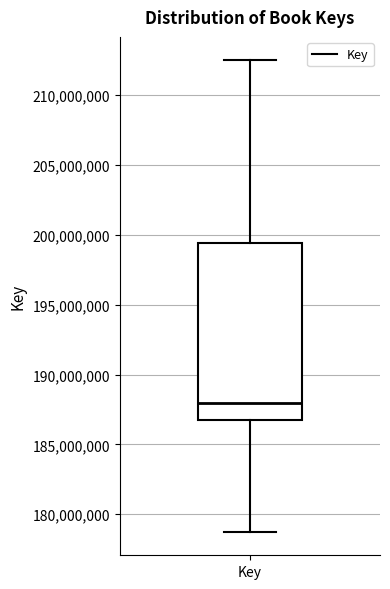

Transcribe this box plot: give where the median line is, the range the box spans, and where the two whiskers end, as read against the y-axis. The values are not printed on the chart, so give them approximately, as read against the axis.

median 188000000, box 186500000 to 199500000, whiskers 179000000 to 212500000